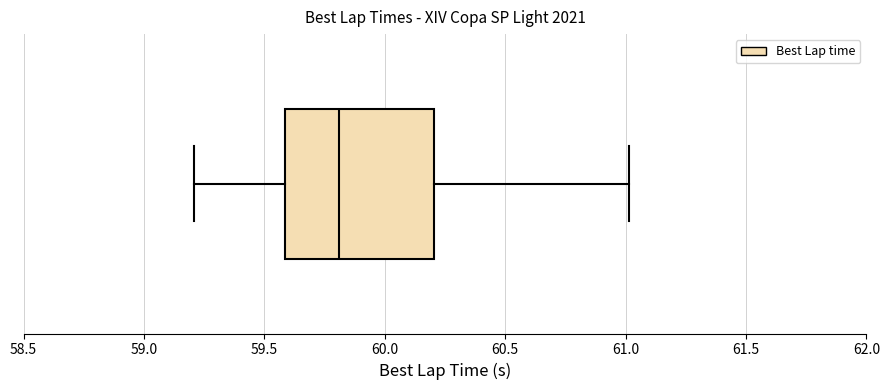

Read this box plot against the x-axis: the position of the median line, the range covered by the box, and the ends of both whiskers. The values are not printed on the chart, so give them approximately, as read against the axis.

median 59.8, box 59.6 to 60.2, whiskers 59.2 to 61.0